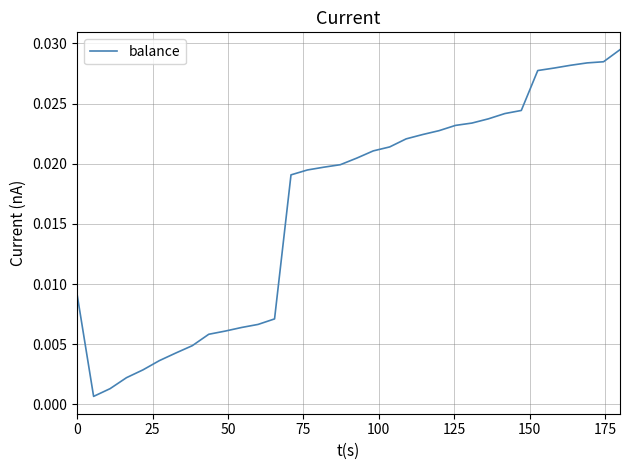

Does the chart display data point markers on the line(s)?

No